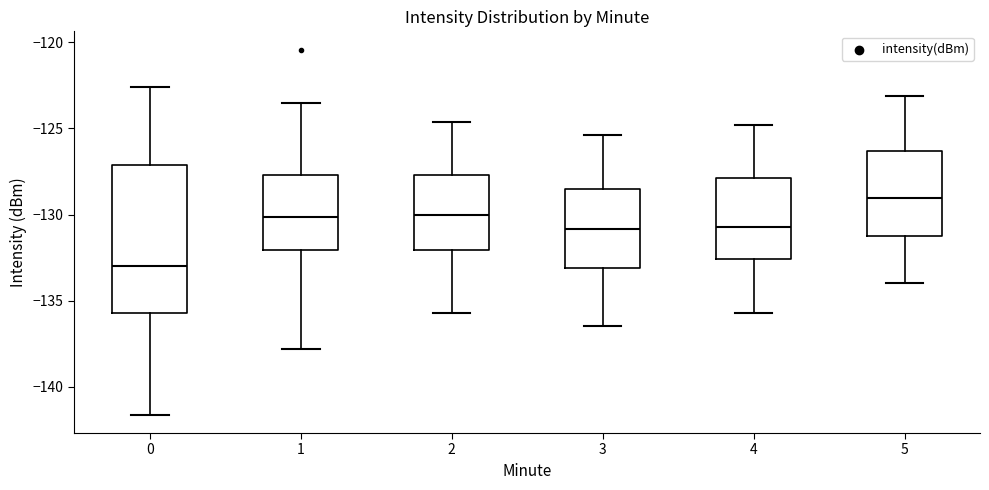

Which box's median line is the highest?

5